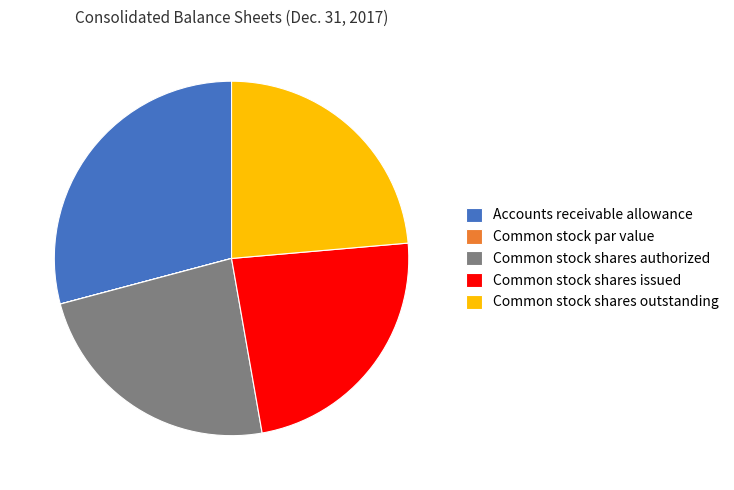

Do Accounts receivable allowance and Common stock shares outstanding together represent more than half of the pie?

Yes